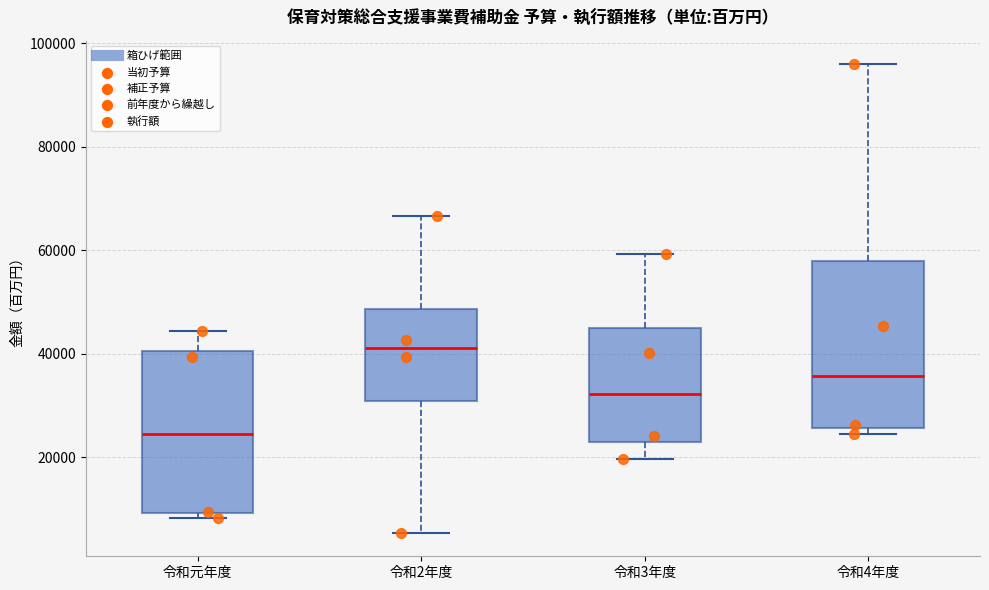

Where is the lower edge of the box for 令和元年度 on the y-axis? The values are not printed on the chart, so give them approximately, as read against the axis.

10000